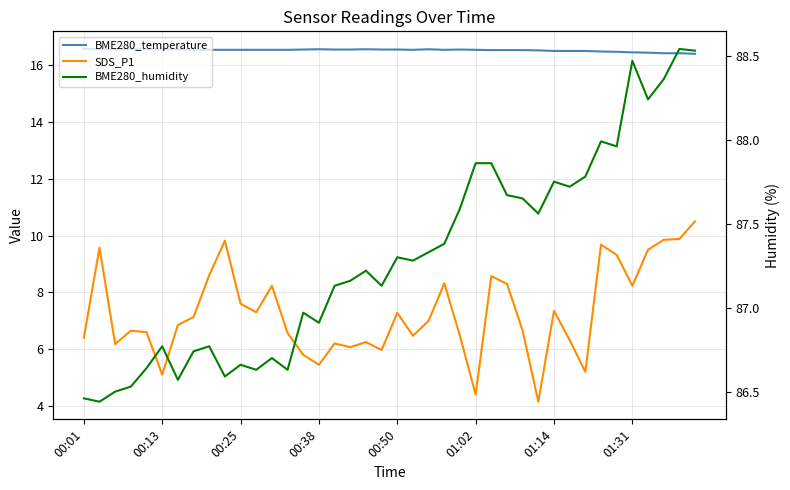

Reading right to left, extract all data points from this chart.

BME280_temperature: 16.4	16.4	16.4	16.4	16.4	16.5	16.5	16.5	16.5	16.5	16.5	16.5	16.5	16.5	16.5	16.6	16.5	16.6	16.5	16.6	16.6	16.6	16.6	16.6	16.6	16.6	16.5	16.5	16.5	16.5	16.5	16.5	16.5	16.6	16.6	16.6	16.6	16.6	16.6	16.6
SDS_P1: 10.5	9.9	9.8	9.5	8.2	9.3	9.7	5.2	6.3	7.3	4.2	6.7	8.3	8.6	4.4	6.5	8.3	7.0	6.5	7.3	6.0	6.2	6.1	6.2	5.5	5.8	6.6	8.2	7.3	7.6	9.8	8.6	7.1	6.8	5.1	6.6	6.7	6.2	9.6	6.4
BME280_humidity: 88.5	88.5	88.4	88.2	88.5	88.0	88.0	87.8	87.7	87.8	87.6	87.7	87.7	87.9	87.9	87.6	87.4	87.3	87.3	87.3	87.1	87.2	87.2	87.1	86.9	87.0	86.6	86.7	86.6	86.7	86.6	86.8	86.7	86.6	86.8	86.6	86.5	86.5	86.4	86.5